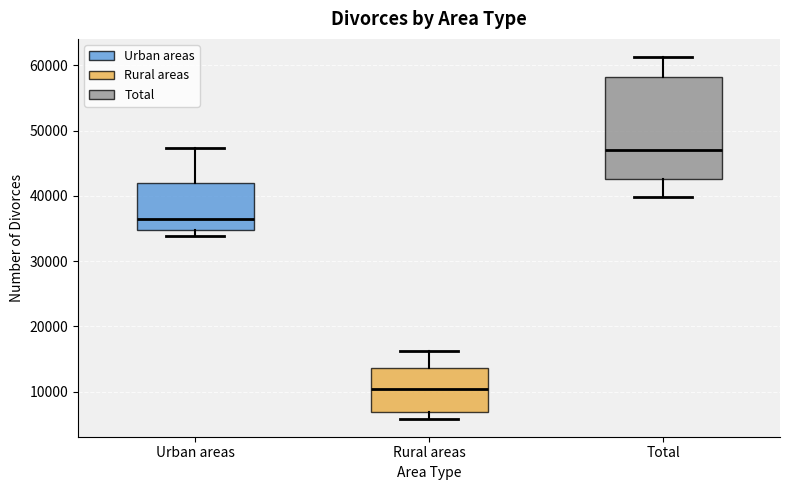

Reading left to right, transcribe this box plot: for each box, give where its median line is, the range the box spans, and where its two whiskers end, as read against the y-axis. The values are not printed on the chart, so give them approximately, as read against the axis.

Urban areas: median 36000, box 35000 to 42000, whiskers 34000 to 47000
Rural areas: median 10000, box 7000 to 14000, whiskers 6000 to 16000
Total: median 47000, box 43000 to 58000, whiskers 40000 to 61000